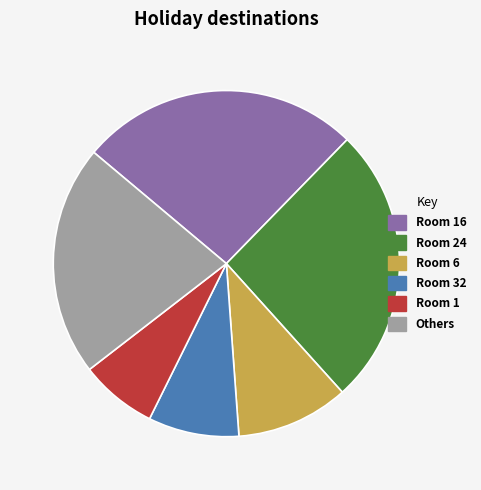

Is there a majority slice in this chart?

No